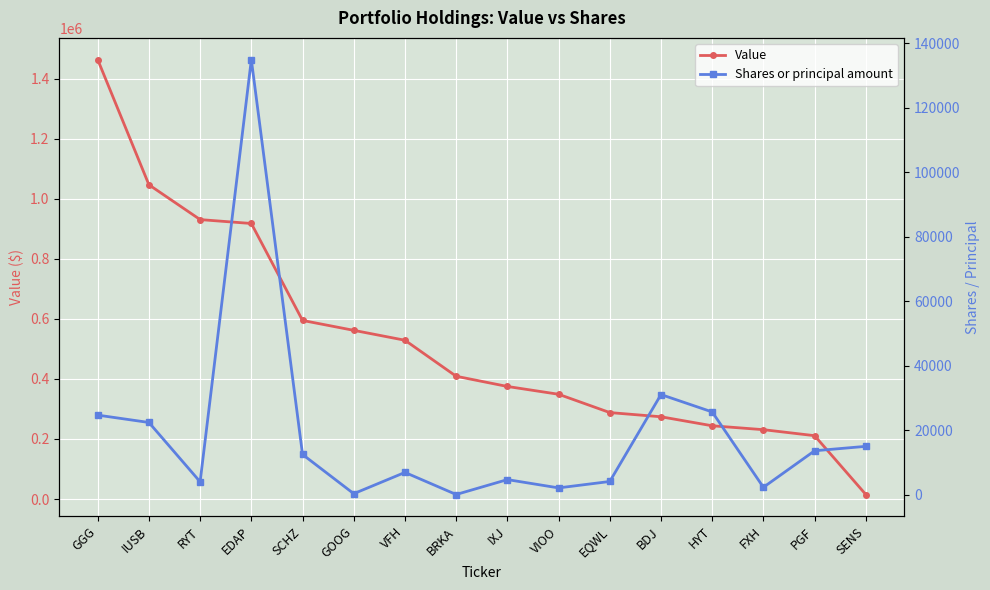

The value of Value at IXJ is 658939. True or false?

False